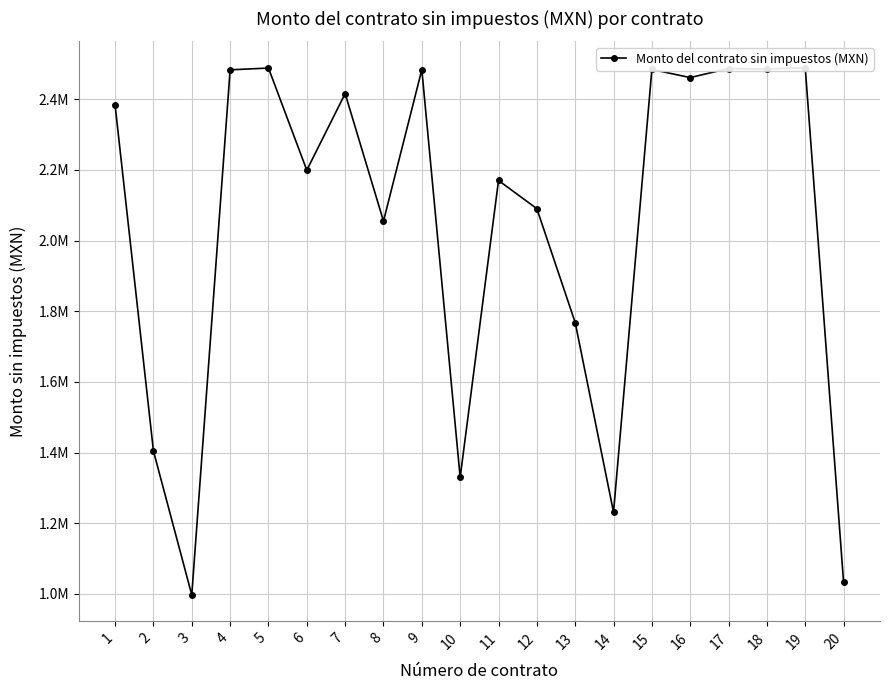

How many lines are shown in the chart?

1